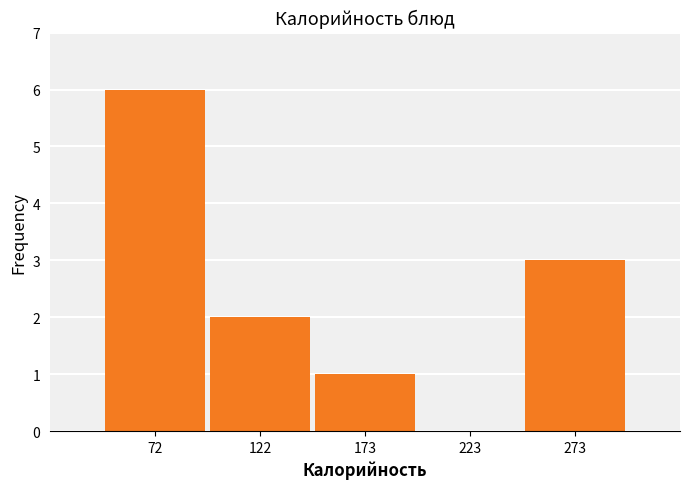

Reading left to right, transcribe this chart: for each bar, give the range it covers on the x-axis and its height. Neither the bar edges nor the heights are printed on the chart, so give them approximately, as read against the axes.

50 to 100: 6
100 to 150: 2
150 to 200: 1
200 to 250: 0
250 to 300: 3